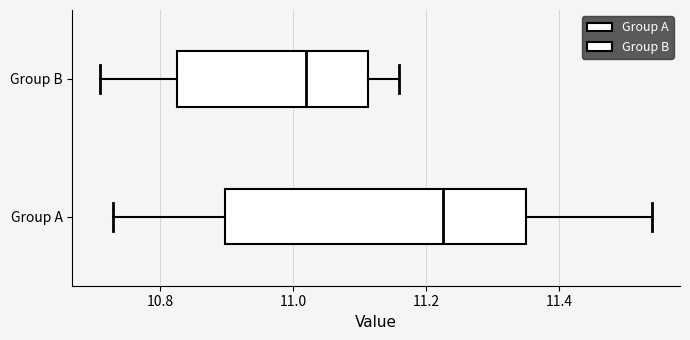

Which box has the furthest to the left median line?

Group B